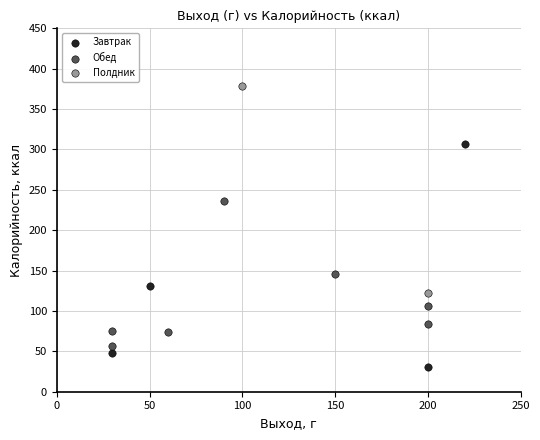

Which series reaches the maximum Y coordinate?

Полдник